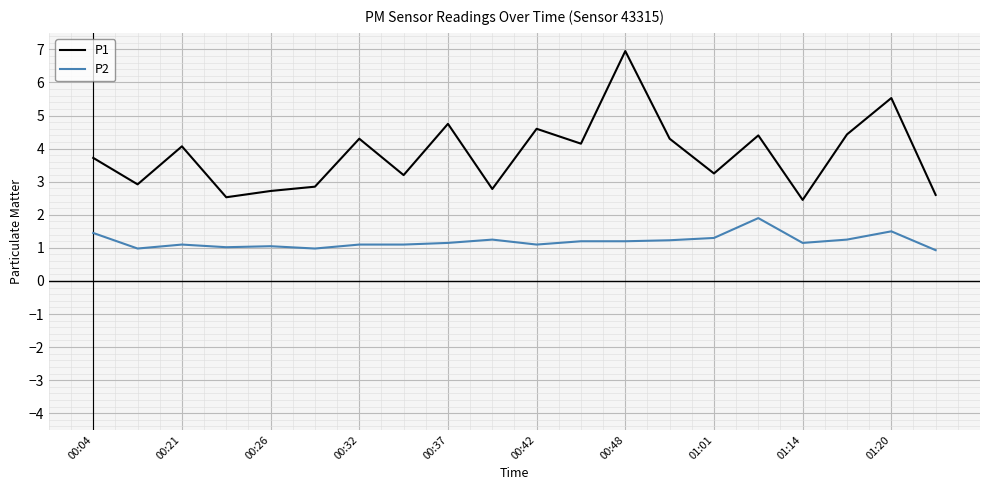

True or false: P1 has more than 1 interior local peaks.

True